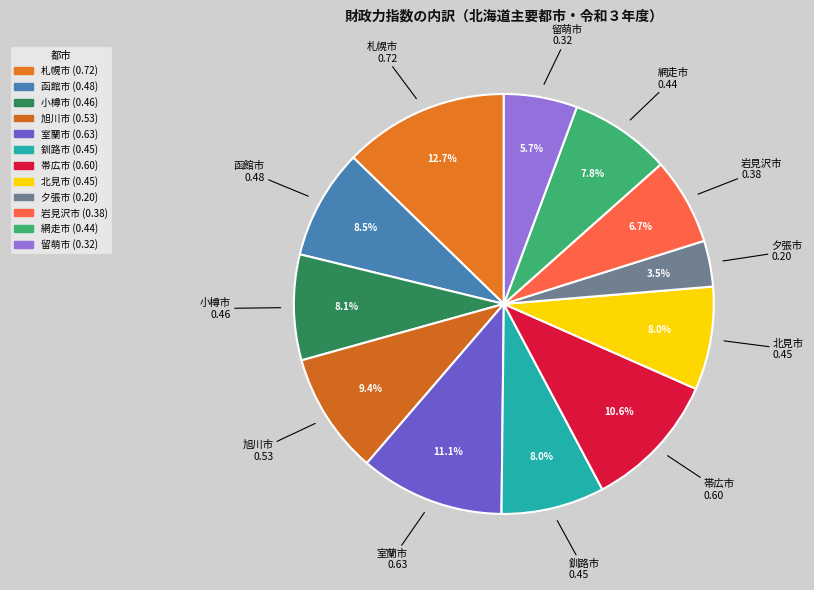

Count the number of slices in the pie.

12